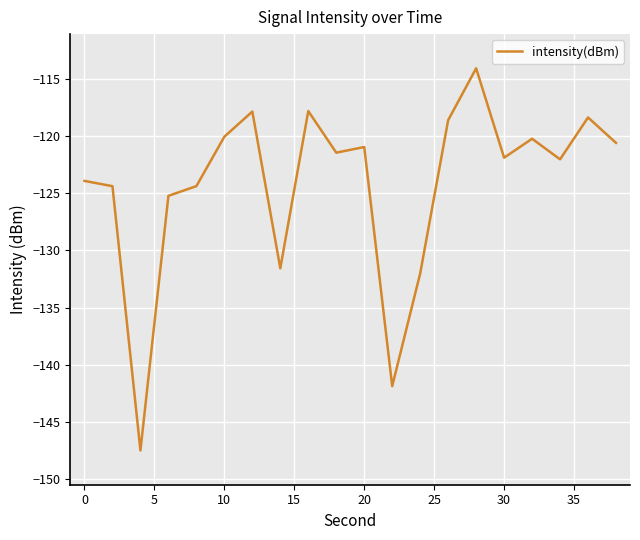

What is the maximum value shown in the chart?

-114.0